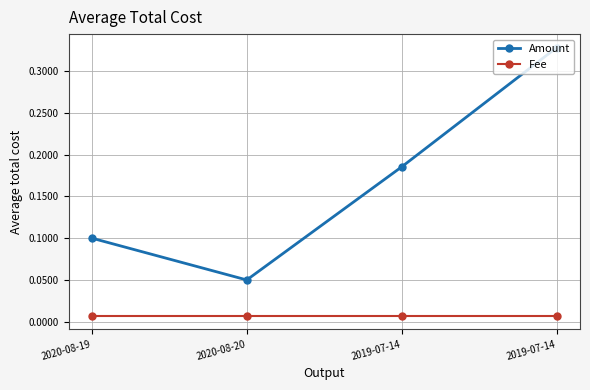

Reading left to right, transcribe all the data shown in this chart.

Amount: 0.1	0.1	0.2	0.3
Fee: 0.0	0.0	0.0	0.0